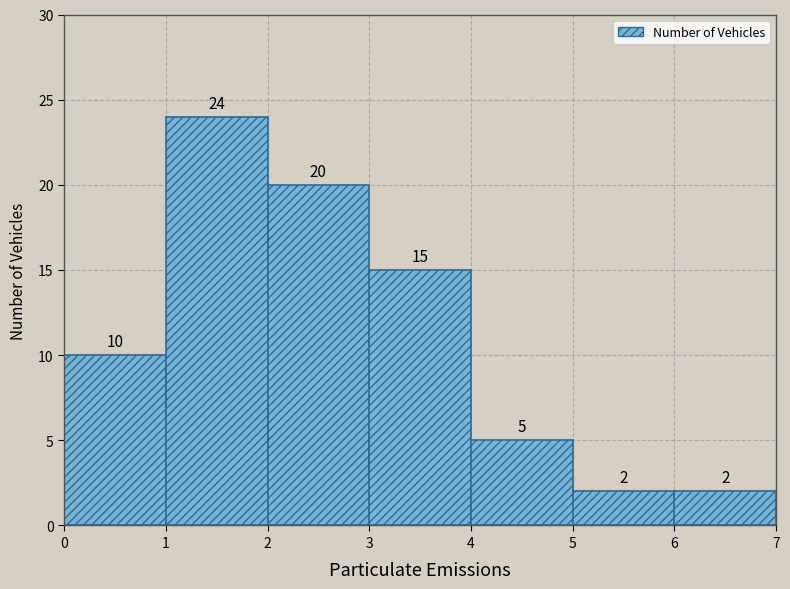

Reading left to right, transcribe this chart: for each bar, give the range it covers on the x-axis and its height.

0 to 1: 10
1 to 2: 24
2 to 3: 20
3 to 4: 15
4 to 5: 5
5 to 6: 2
6 to 7: 2